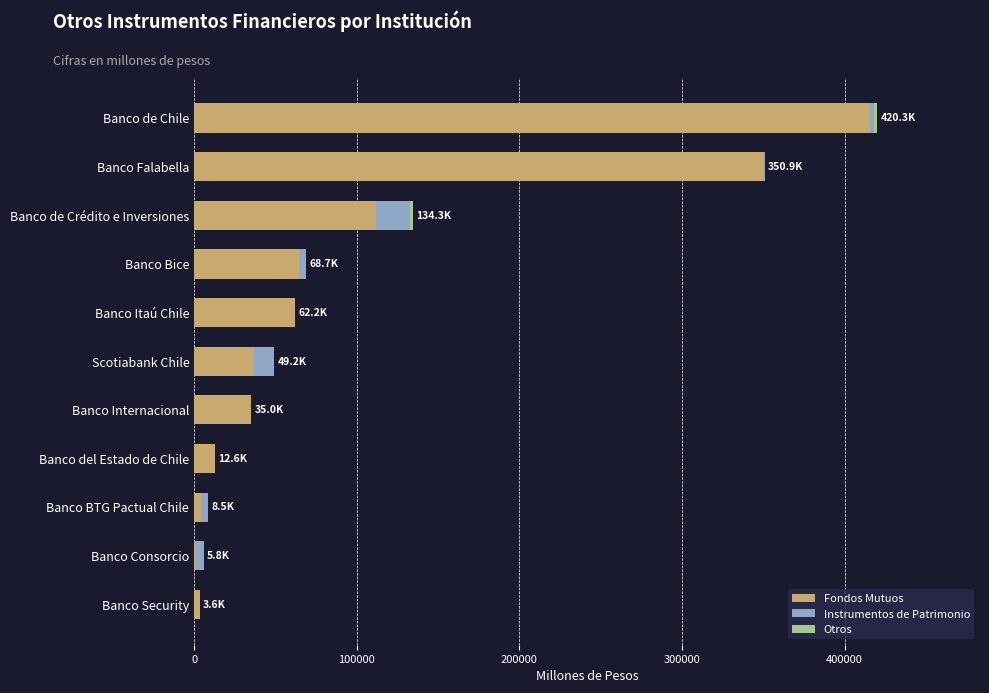

At which category is the sum across all series the highest?

Banco de Chile